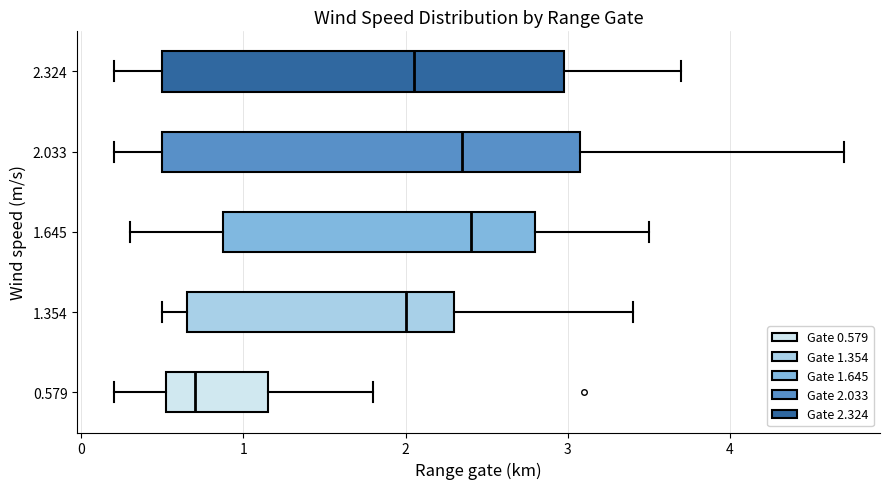

Reading bottom to top, read every box against the x-axis: the position of its median line, the range the box covers, and the ends of its whiskers. The values are not printed on the chart, so give them approximately, as read against the axis.

0.579: median 0.7, box 0.5 to 1.2, whiskers 0.2 to 1.8
1.354: median 2.0, box 0.7 to 2.3, whiskers 0.5 to 3.4
1.645: median 2.4, box 0.9 to 2.8, whiskers 0.3 to 3.5
2.033: median 2.4, box 0.5 to 3.1, whiskers 0.2 to 4.7
2.324: median 2.1, box 0.5 to 3.0, whiskers 0.2 to 3.7